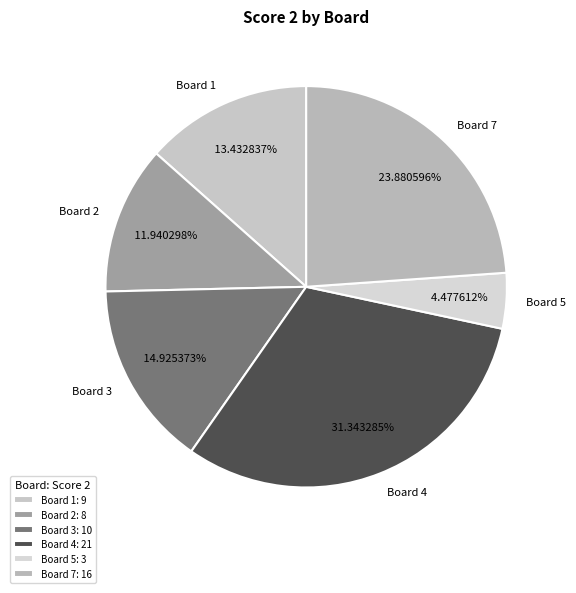

Does Board 4 account for over 50% of the chart?

No